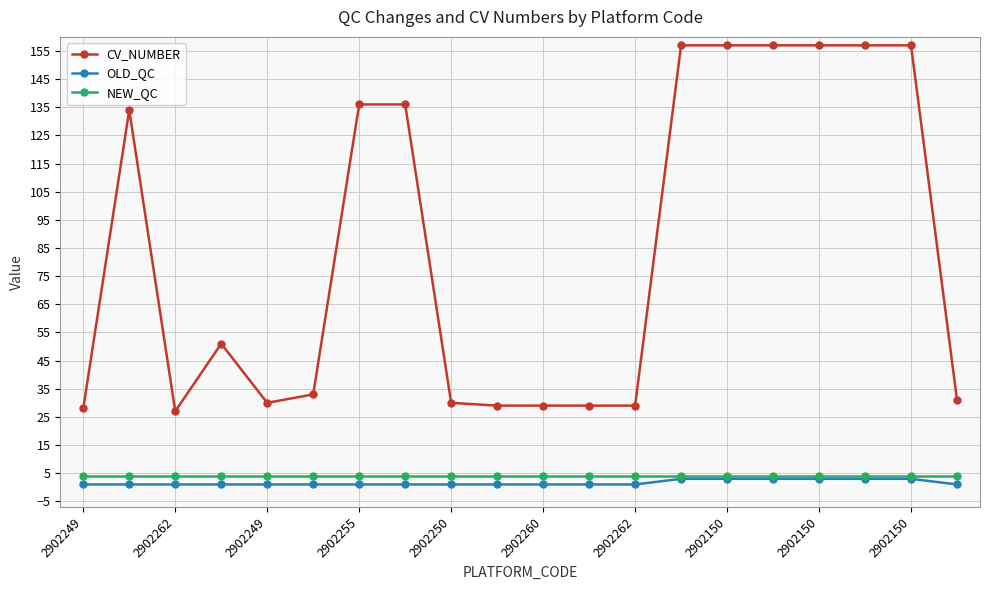

True or false: OLD_QC and CV_NUMBER intersect in this chart.

False